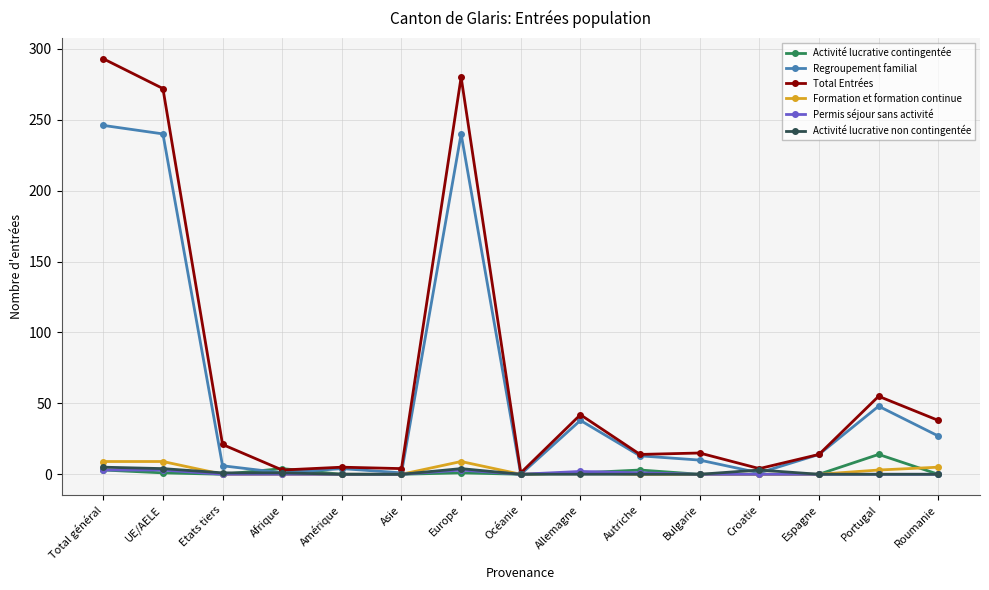

True or false: Regroupement familial has a value of 0 at Océanie.

True